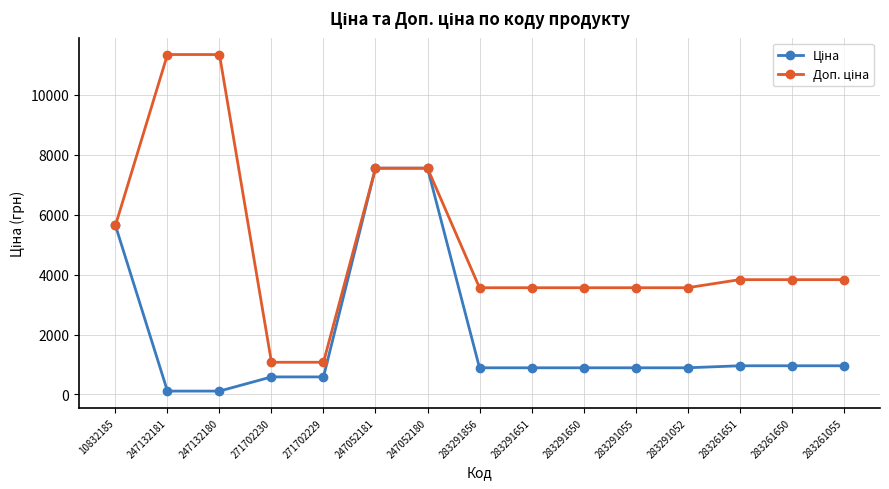

How many data points does each series have?

15